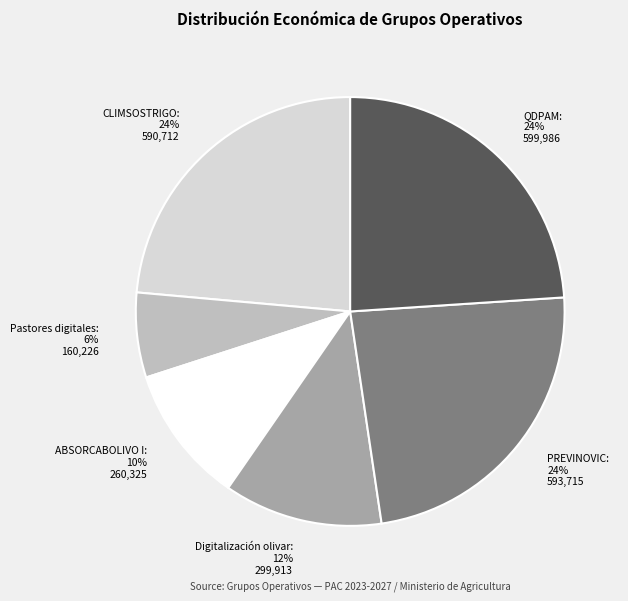

Combined, do Pastores digitales and QDPAM account for over 50%?

No